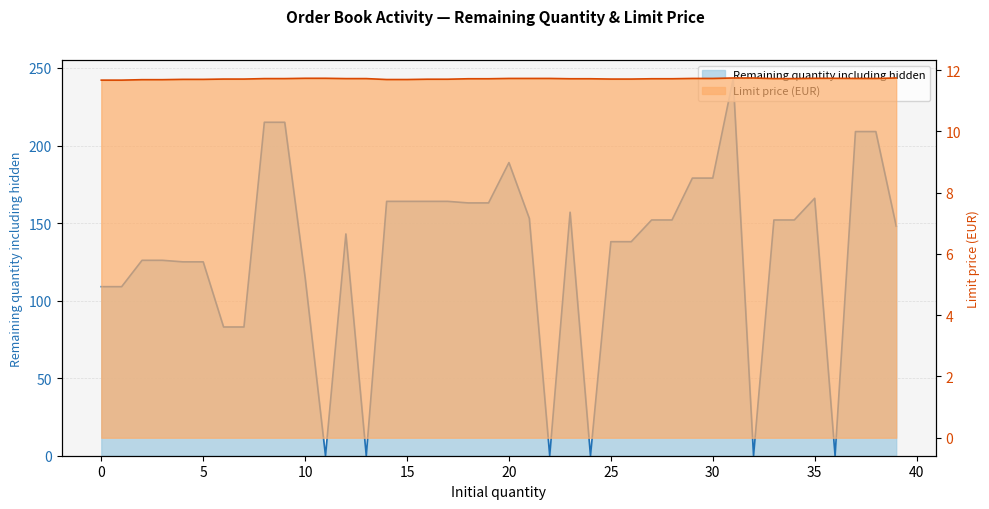

True or false: Remaining quantity including hidden has more than 1 interior local peaks.

True